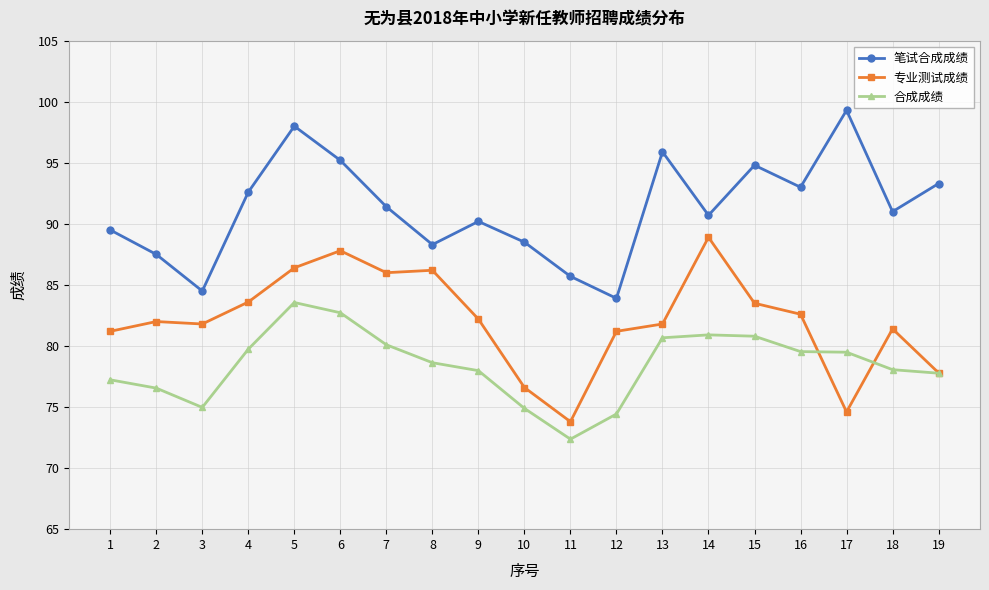

At which label does 合成成绩 first exceed 78?

4